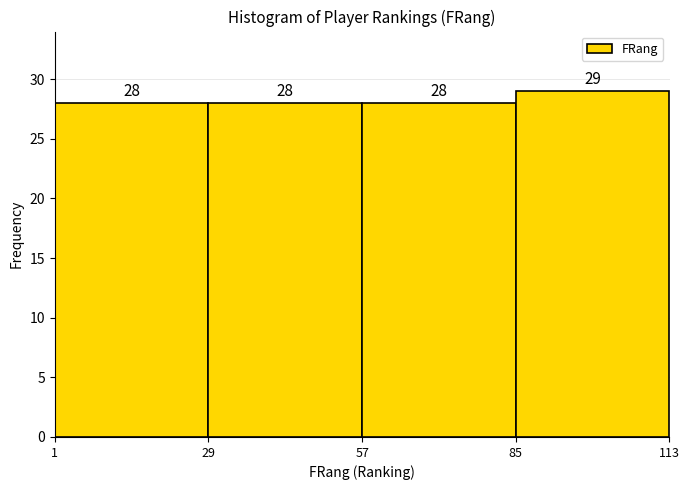

How tall is the bar that spans 1 to 29 on the x-axis?

28